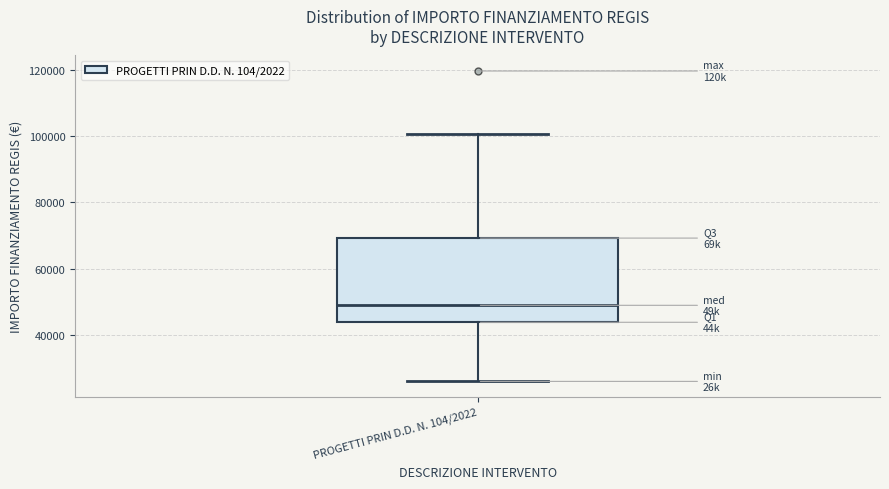

Transcribe this box plot: give where the median line is, the range the box spans, and where the two whiskers end, as read against the y-axis. The values are not printed on the chart, so give them approximately, as read against the axis.

median 48000, box 44000 to 70000, whiskers 26000 to 100000